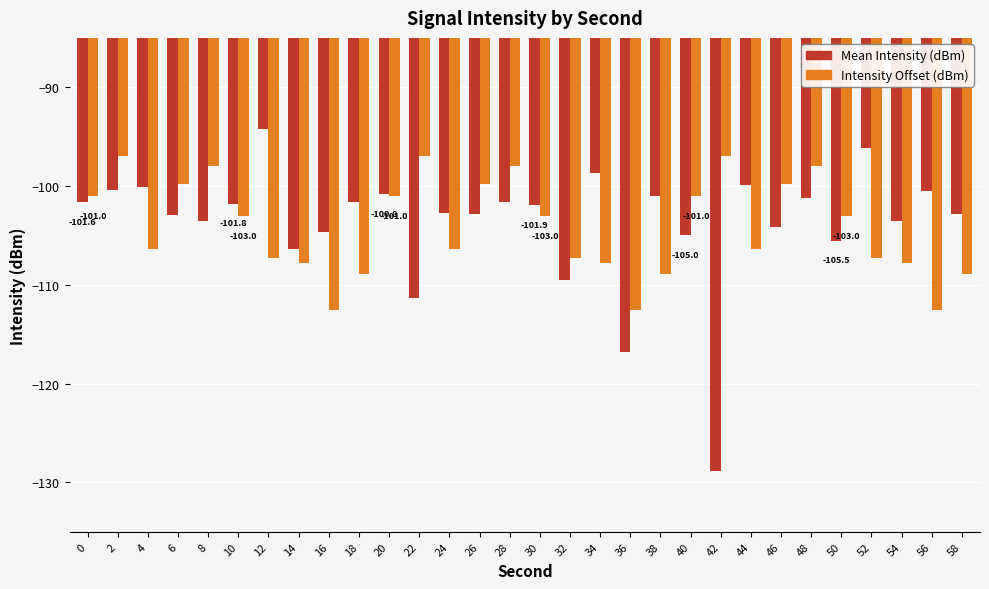

What is the spread (max minus min) of values at 54?

4.3